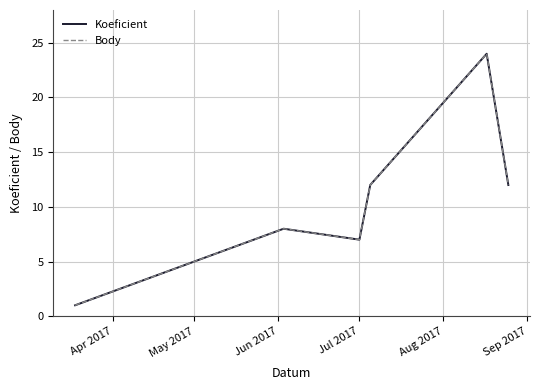

What is the difference between the maximum and minimum values in the Body series?

23